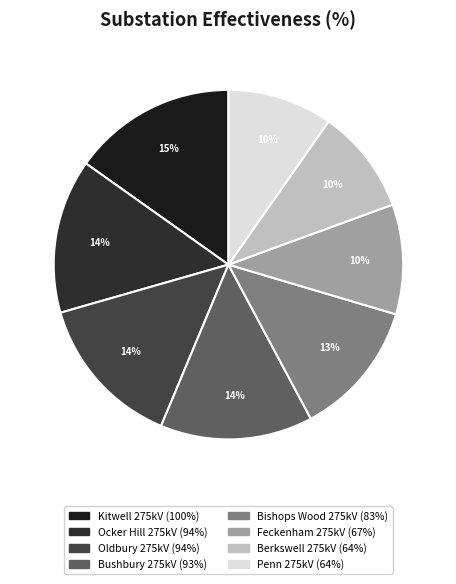

To the nearest percent, what is the combined percentage of Bushbury 275kV and Penn 275kV?

24%